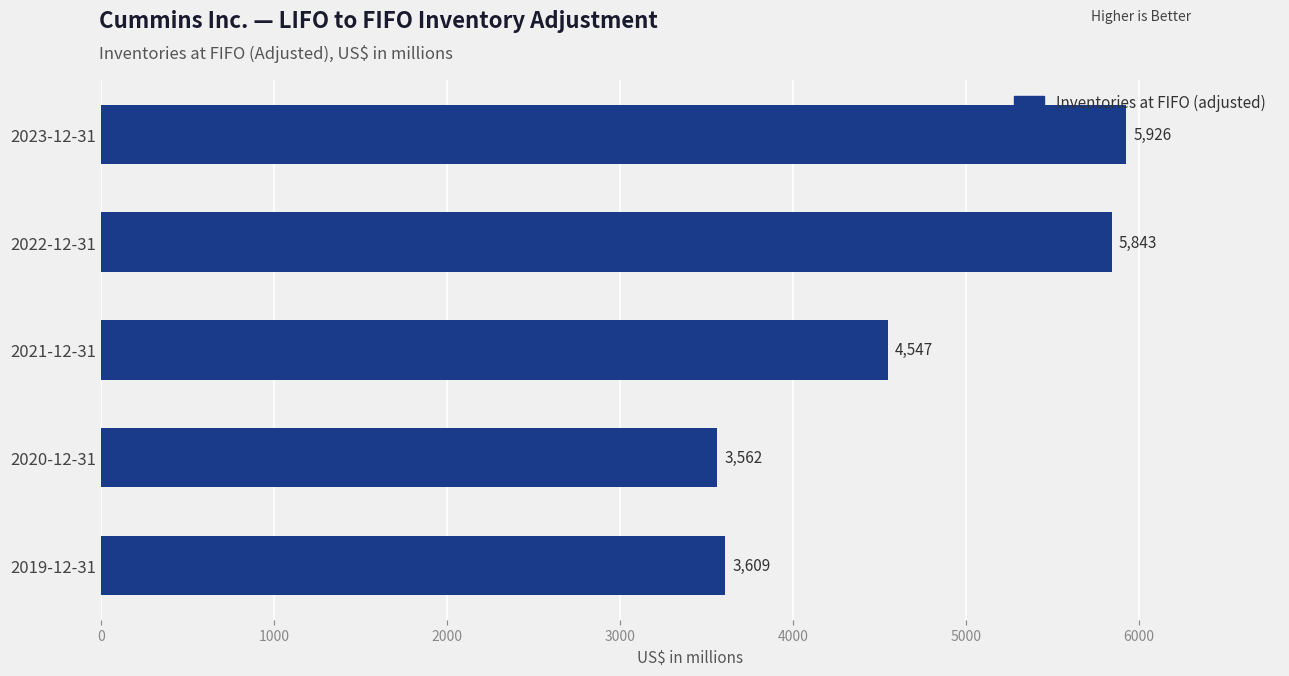

True or false: the data shows 2276 at 2021-12-31.

False